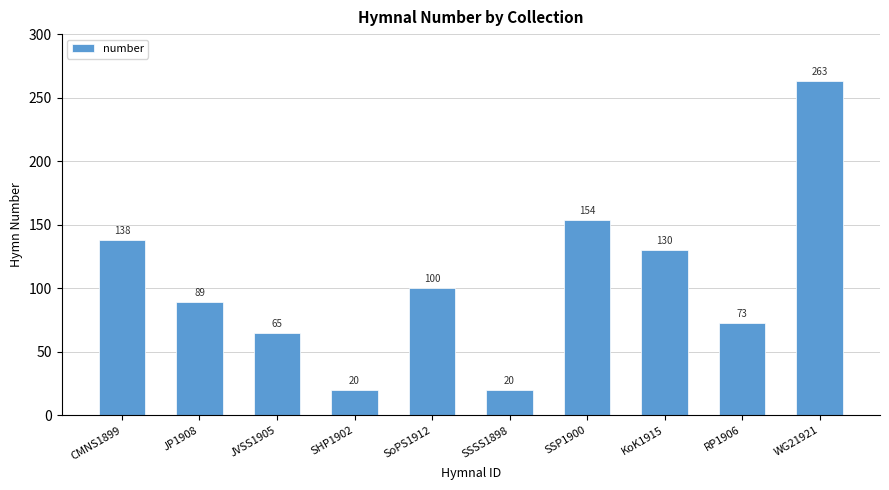

Reading left to right, transcribe all the data shown in this chart.

138	89	65	20	100	20	154	130	73	263